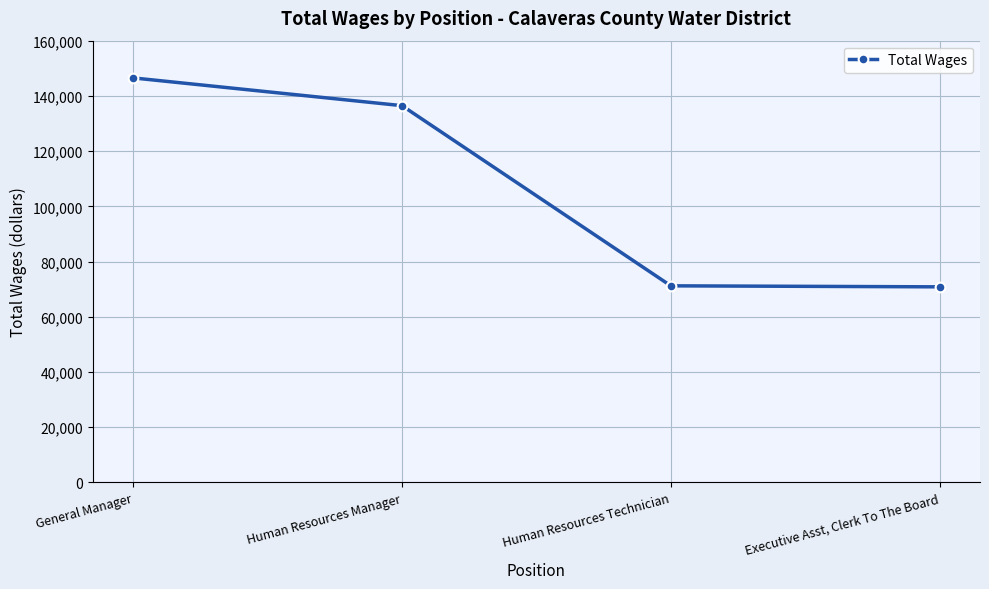

What is the value of the 4th point from the left?

70846